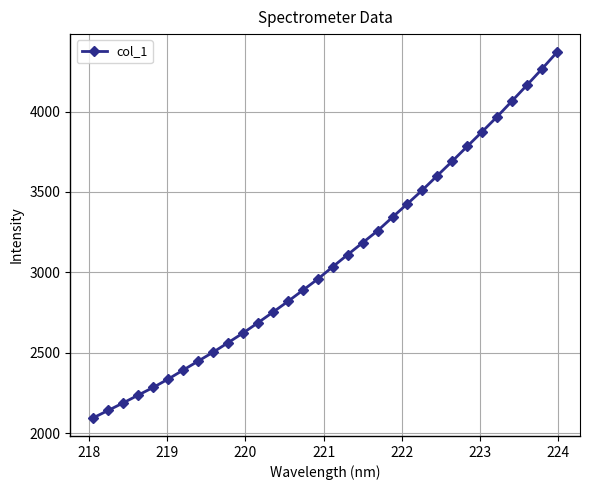

Does the chart display data point markers on the line(s)?

Yes